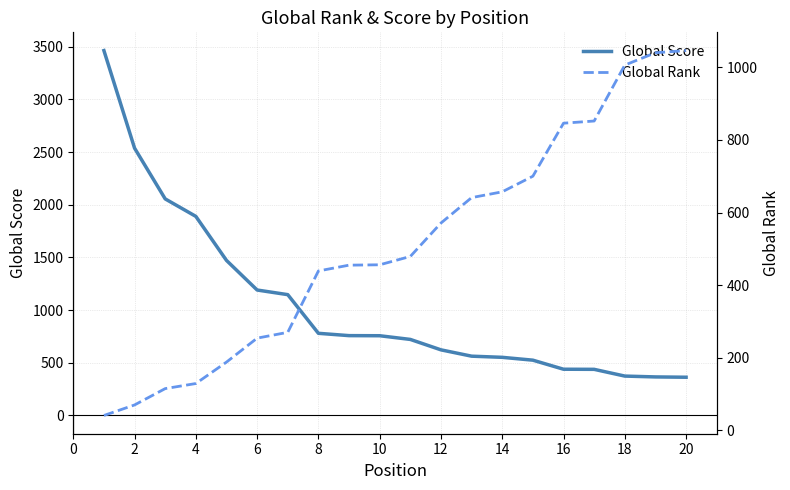

Is this an area chart (filled region under the line)?

No